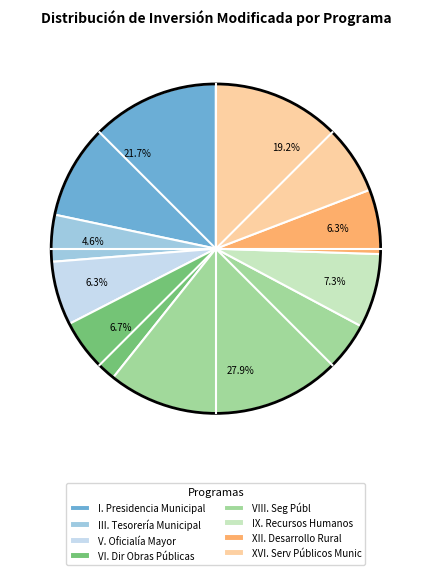

Which slice is the smallest?

III. Tesorería Municipal